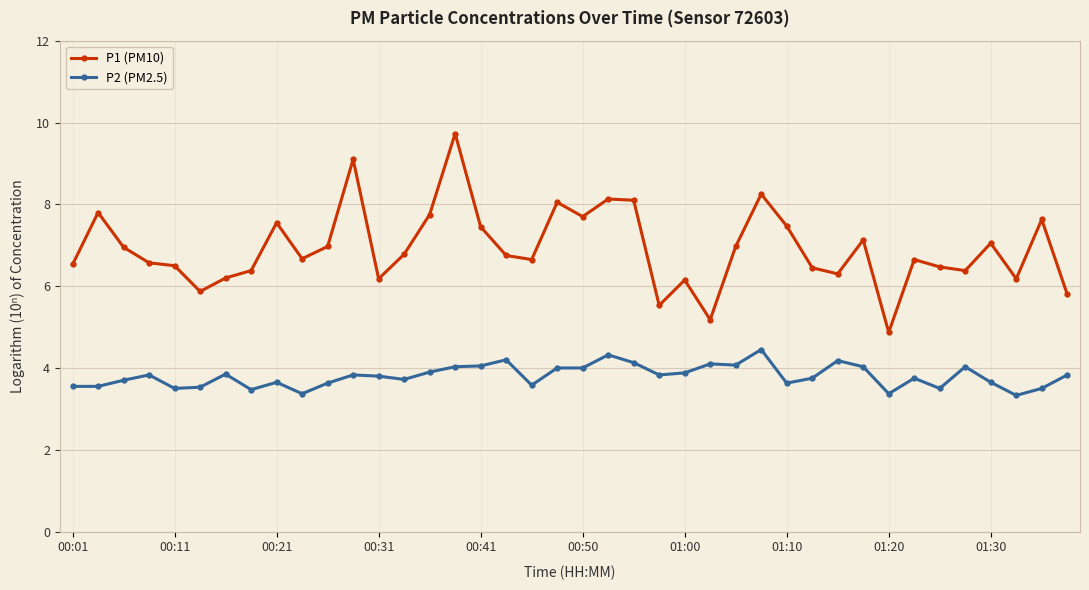

True or false: P1 (PM10) and P2 (PM2.5) intersect in this chart.

False